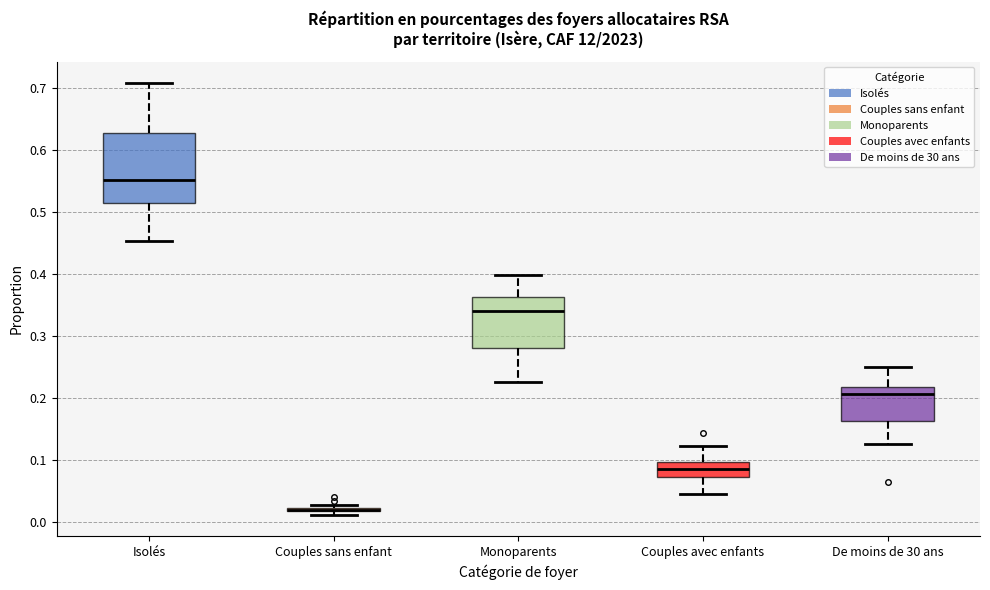

Reading left to right, read every box against the y-axis: the position of its median line, the range the box covers, and the ends of its whiskers. The values are not printed on the chart, so give them approximately, as read against the axis.

Isolés: median 0.55, box 0.51 to 0.63, whiskers 0.45 to 0.71
Couples sans enfant: box collapsed to a line at 0.02, whiskers 0.01 to 0.03
Monoparents: median 0.34, box 0.28 to 0.36, whiskers 0.23 to 0.40
Couples avec enfants: median 0.08, box 0.07 to 0.10, whiskers 0.05 to 0.12
De moins de 30 ans: median 0.21, box 0.16 to 0.22, whiskers 0.13 to 0.25